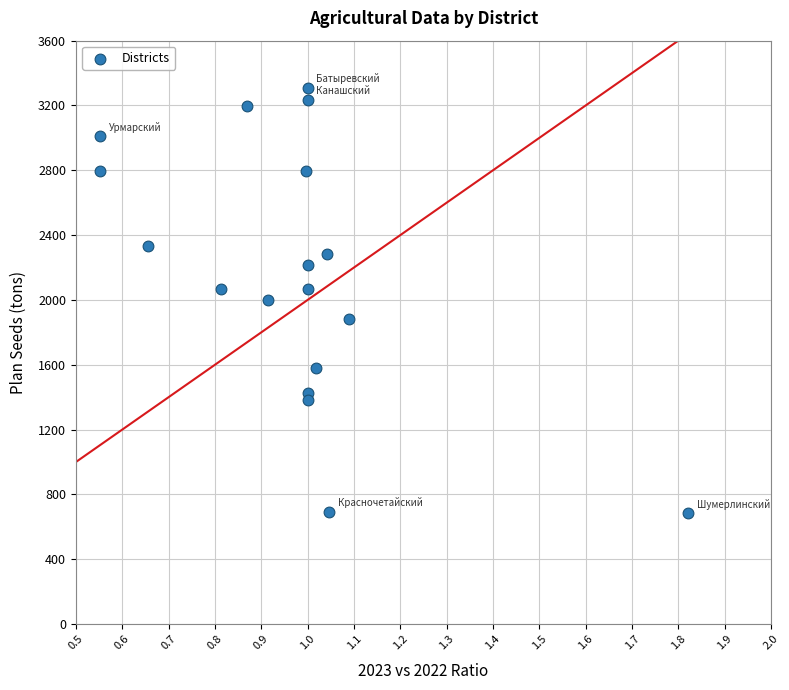

What is the range of Y values (max minus min)?

2626